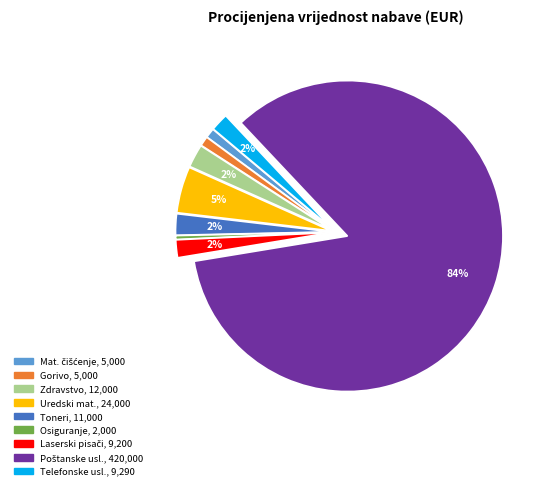

Does any single category account for the majority?

Yes